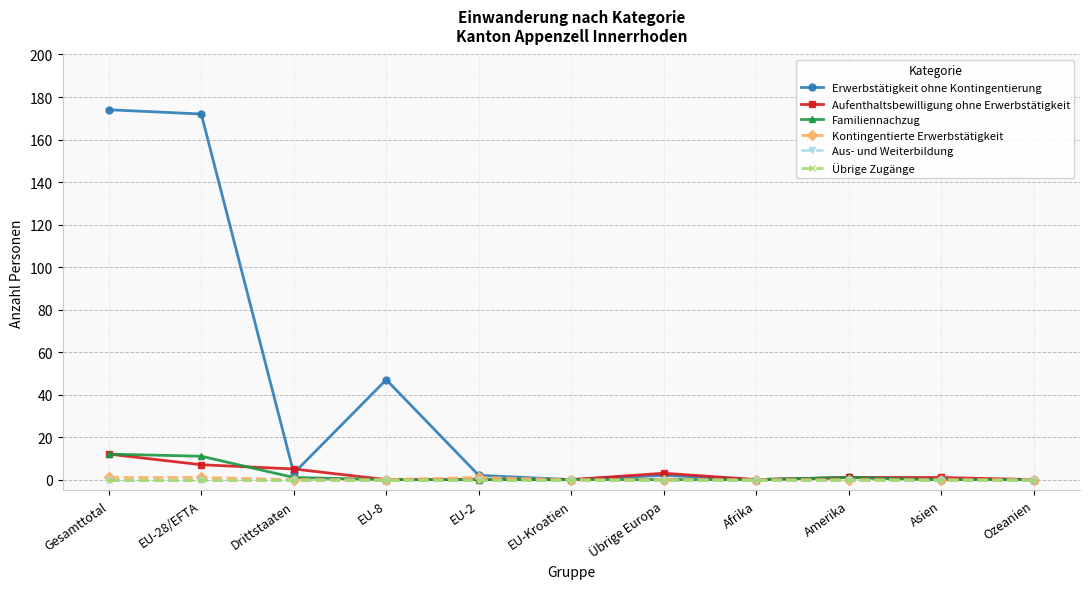

What is the sum of the Kontingentierte Erwerbstätigkeit values at Gesamttotal and EU-Kroatien?

1